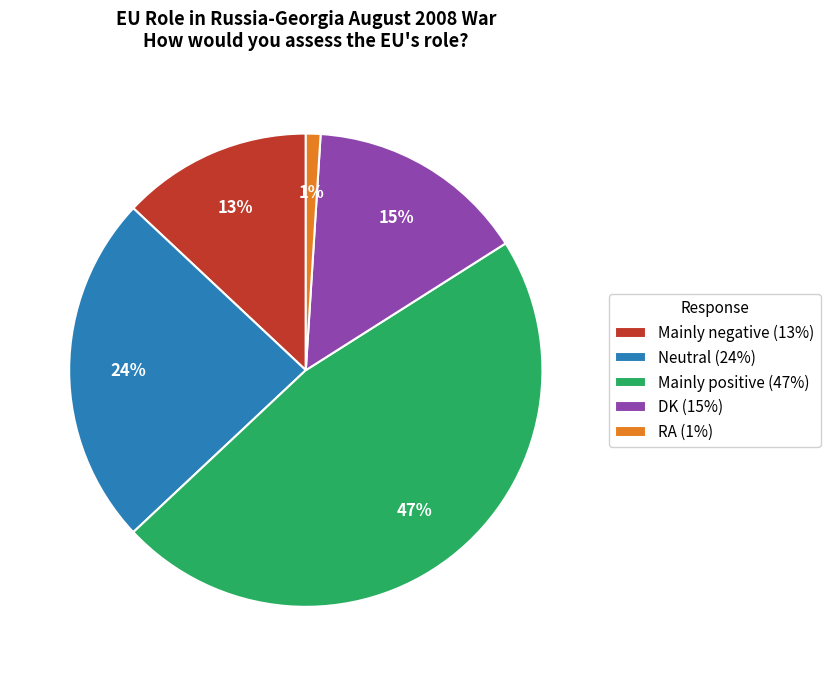

Between Mainly negative (13%) and Neutral (24%), which is larger?

Neutral (24%)